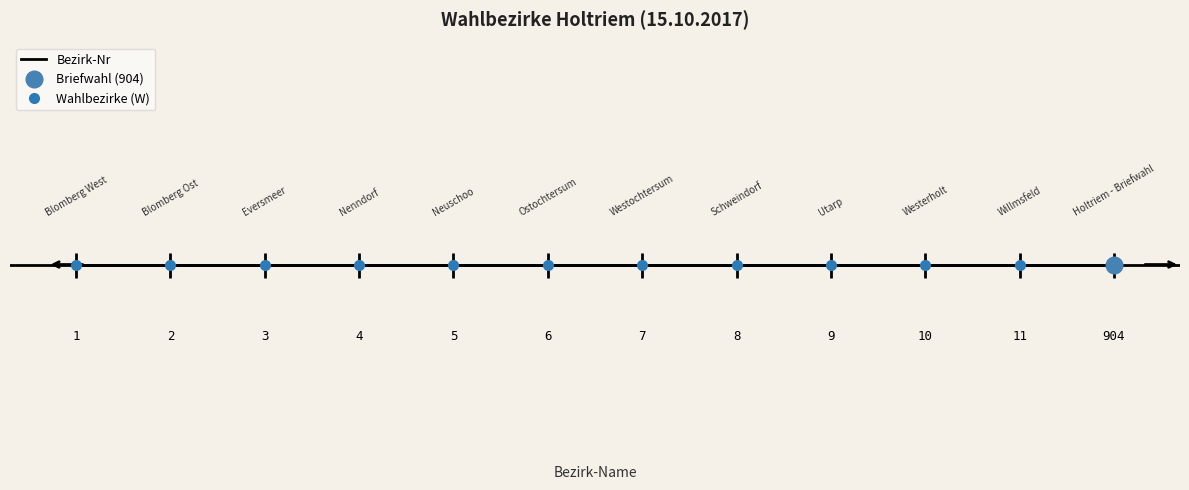

What is the label of the 6th point from the left?

Ostochtersum